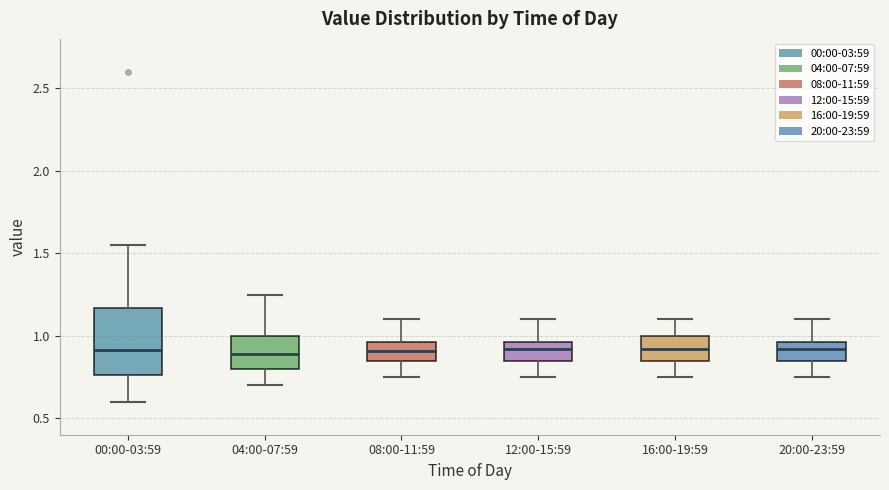

Where is the upper edge of the box for 08:00-11:59 on the y-axis? The values are not printed on the chart, so give them approximately, as read against the axis.

0.95